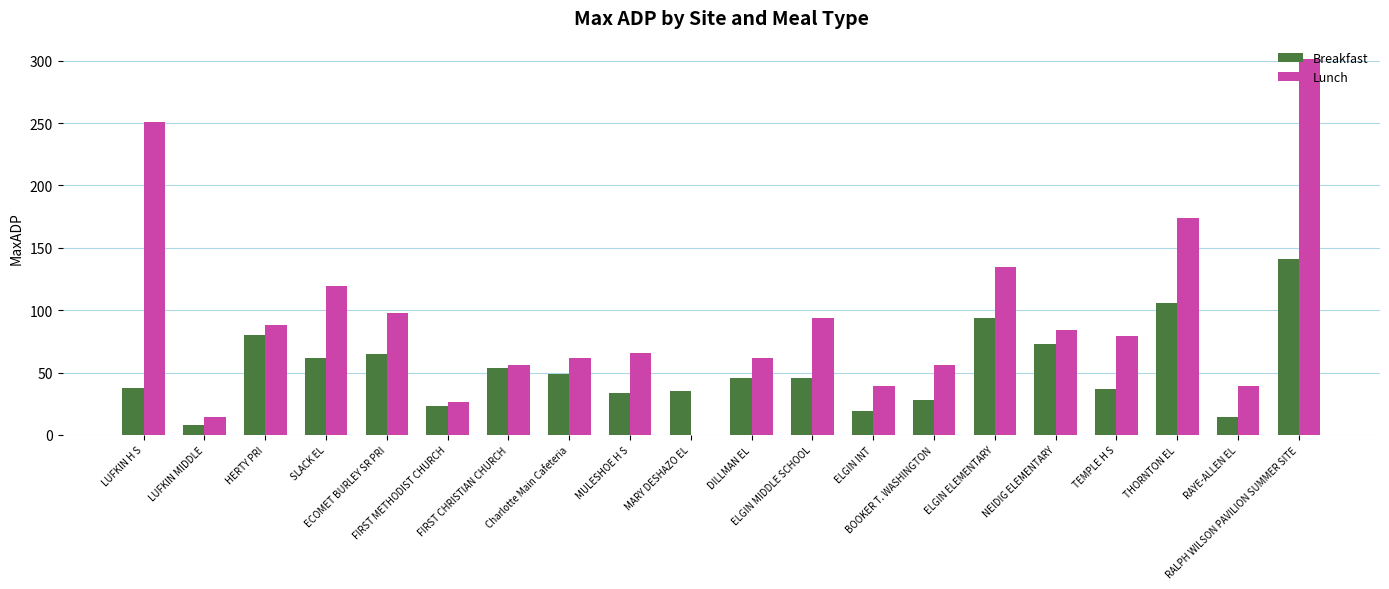

Count the number of data series in this chart.

2